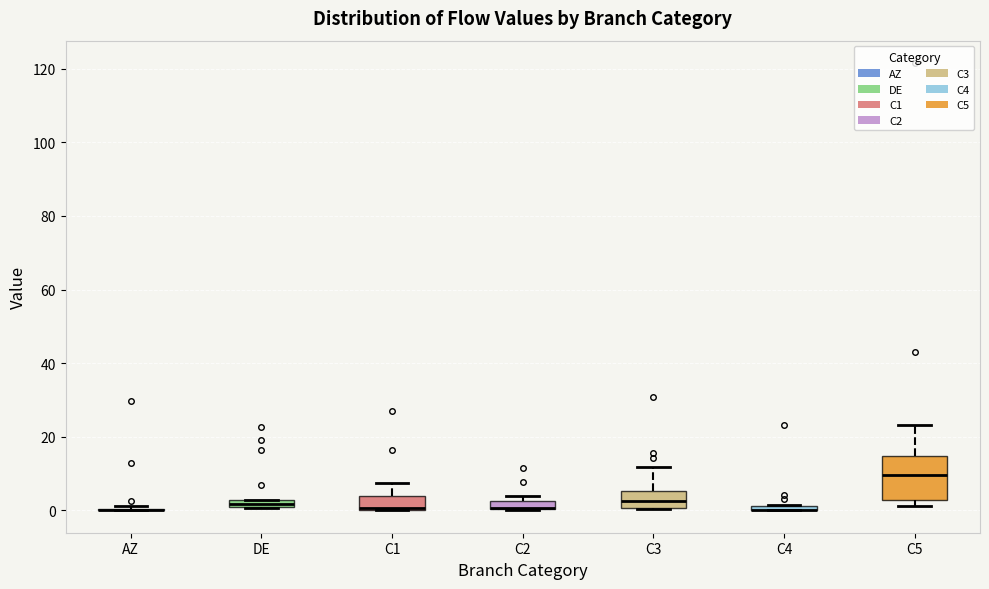

Which box is the tallest, from its lower edge to its upper edge?

C5